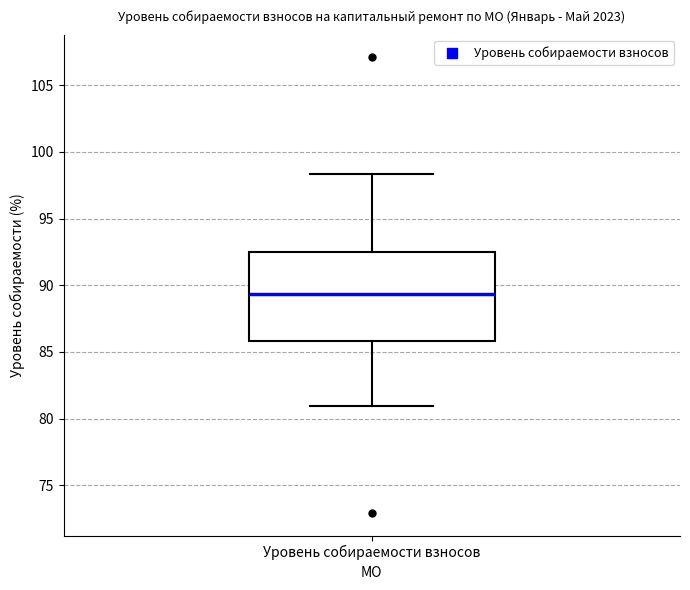

Where does the lower whisker of the box for Уровень собираемости взносов end on the y-axis? The values are not printed on the chart, so give them approximately, as read against the axis.

81.0